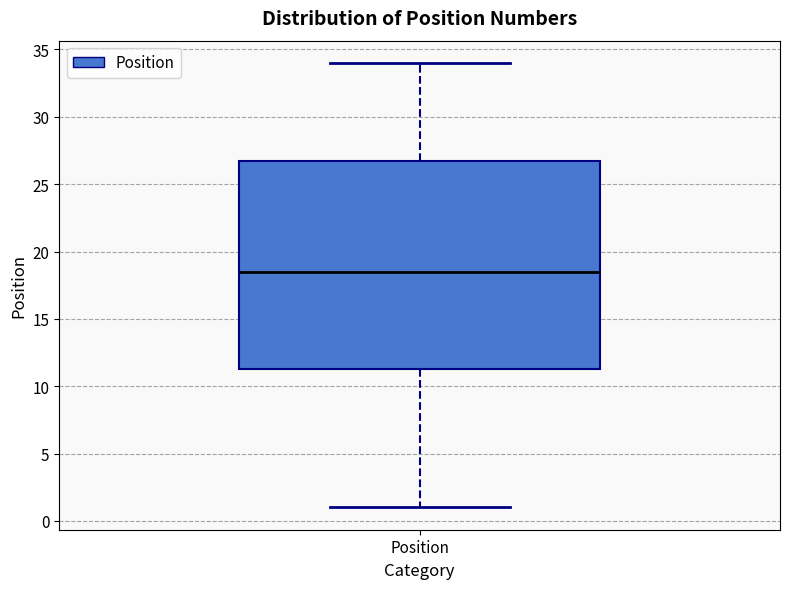

Read this box plot against the y-axis: the position of the median line, the range covered by the box, and the ends of both whiskers. The values are not printed on the chart, so give them approximately, as read against the axis.

median 18.5, box 11.5 to 27.0, whiskers 1.0 to 34.0